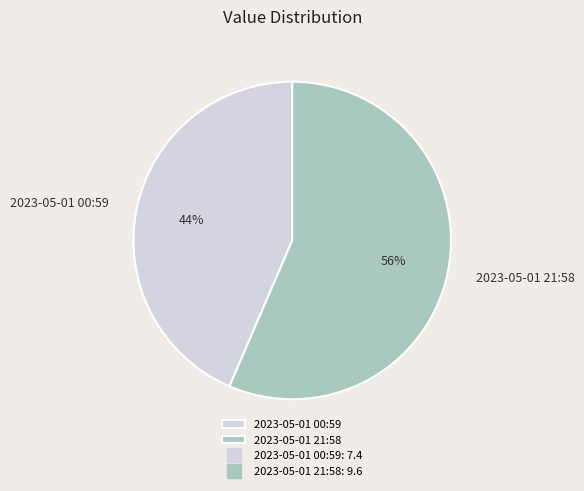

Does 2023-05-01 21:58 represent more than half of the total?

Yes